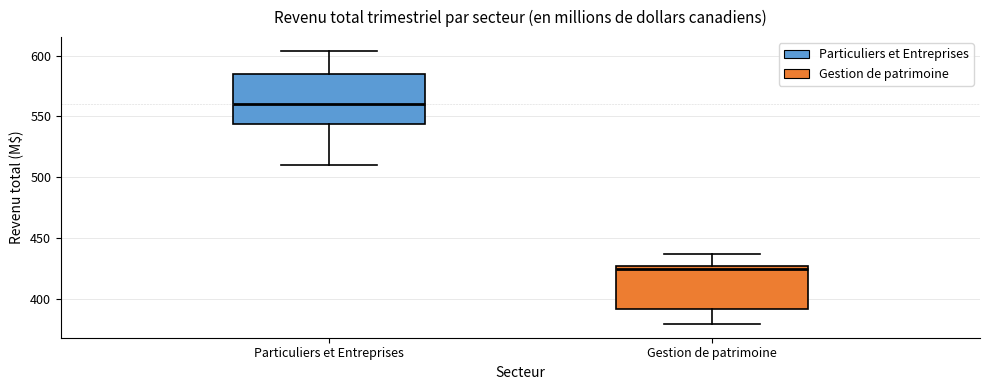

Where is the lower edge of the box for Gestion de patrimoine on the y-axis? The values are not printed on the chart, so give them approximately, as read against the axis.

390